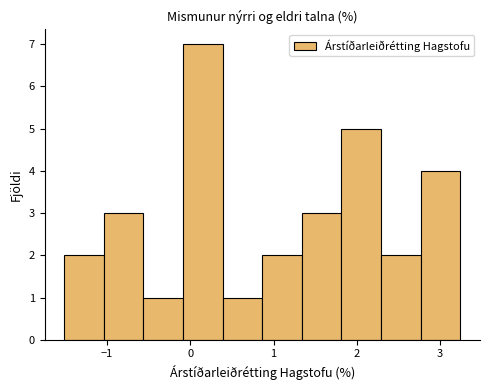

Over which range of the x-axis is the bar tallest?

-0.1 to 0.4